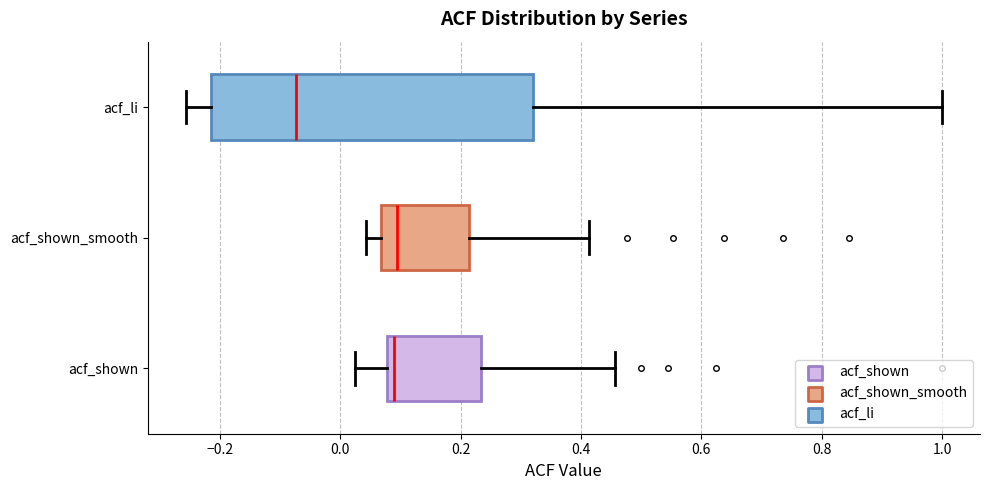

Which box is the widest, from its left edge to its right edge?

acf_li